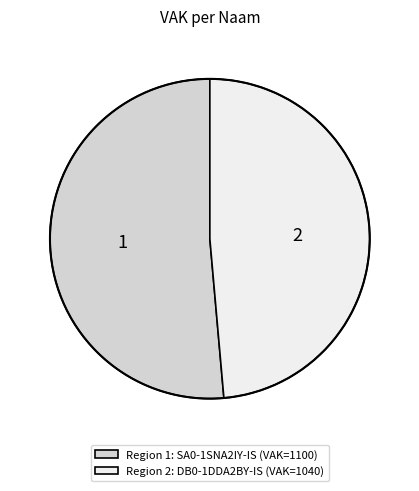

Rank the categories by value from highest to lowest.

Region 1: SA0-1SNA2IY-IS (VAK=1100), Region 2: DB0-1DDA2BY-IS (VAK=1040)